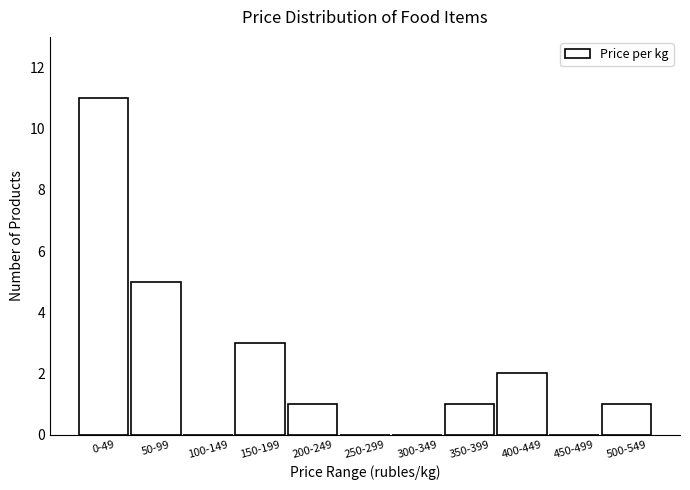

Reading left to right, extract all data points from this chart.

0-49=11	50-99=5	100-149=0	150-199=3	200-249=1	250-299=0	300-349=0	350-399=1	400-449=2	450-499=0	500-549=1